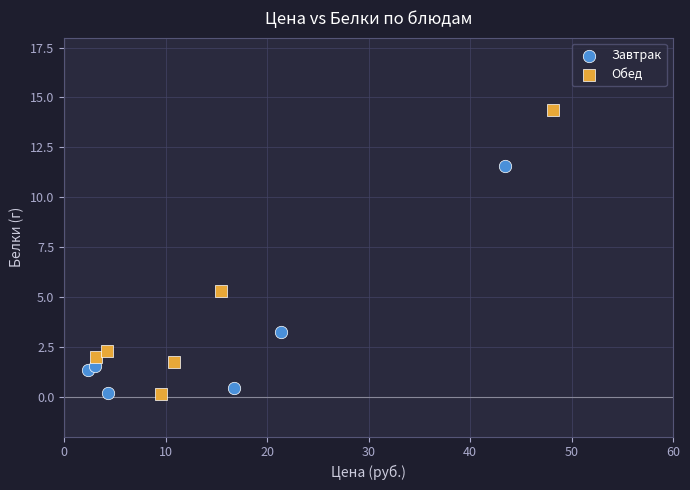

Which series contains the highest Y value?

Обед